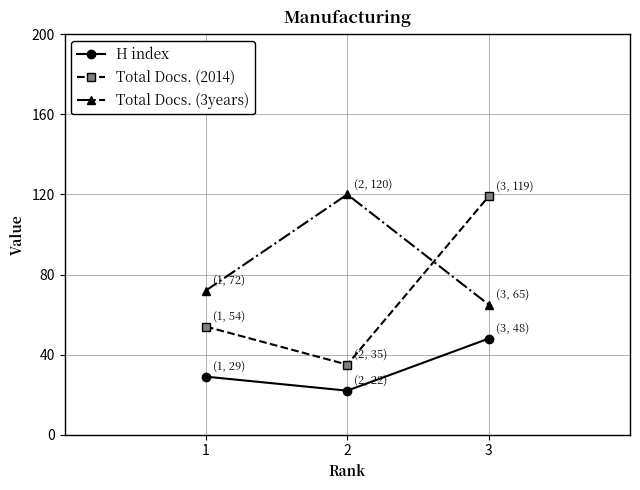

What are all the series names shown in the legend?

H index, Total Docs. (2014), Total Docs. (3years)